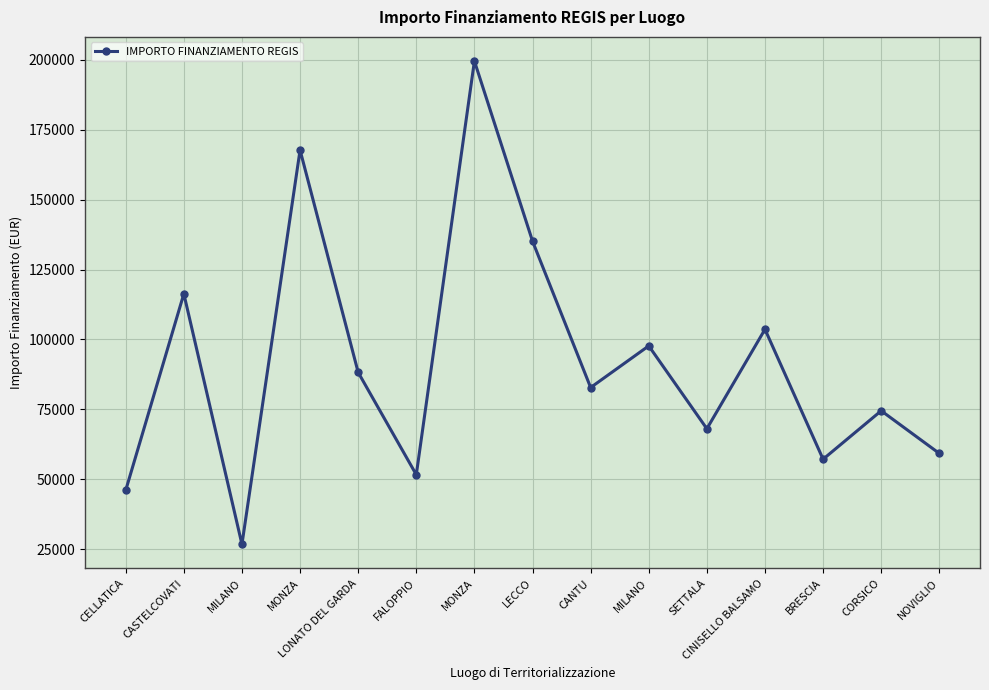

How many lines are shown in the chart?

1